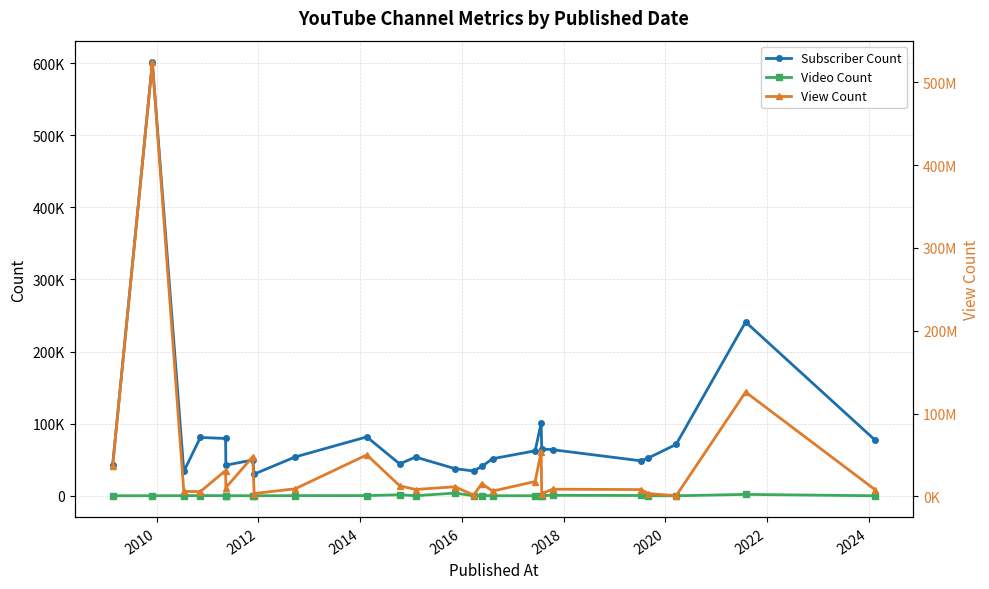

The View Count series shows 30225423 at 23. True or false?

False